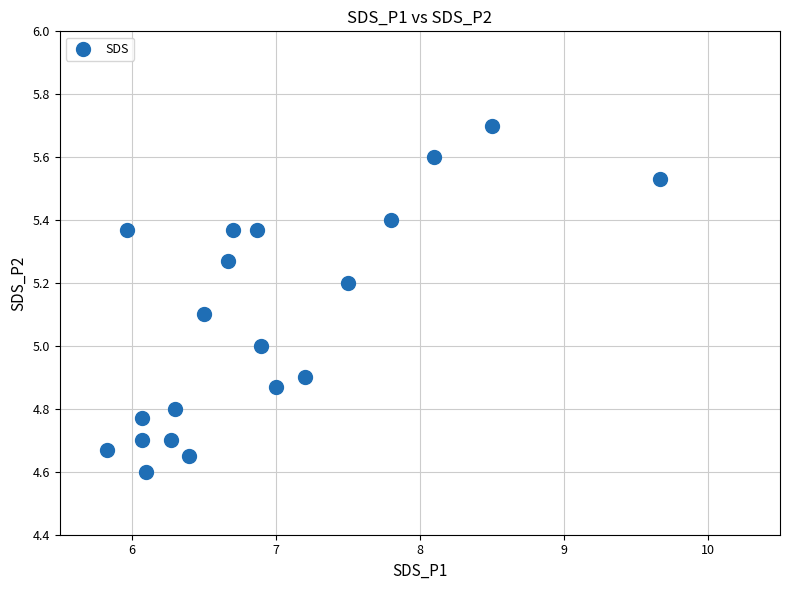

What is the range of Y values (max minus min)?

1.1